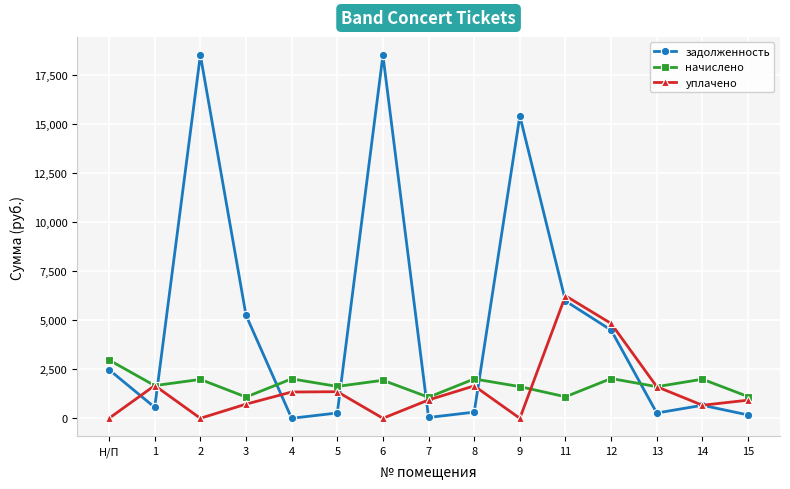

What position from the right is 15?

1